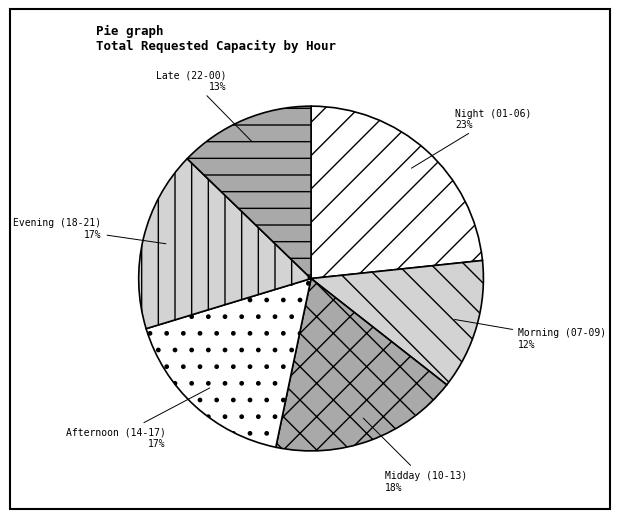

The Morning (07-09) slice represents 12% of the pie. True or false?

True